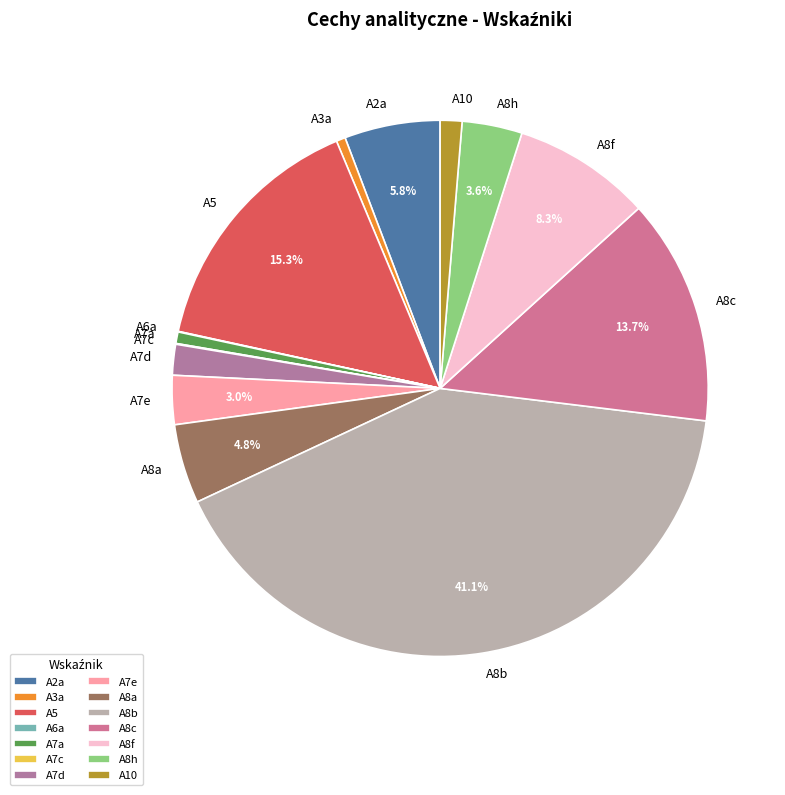

What percentage is the A7e slice, to the nearest percent?

3%